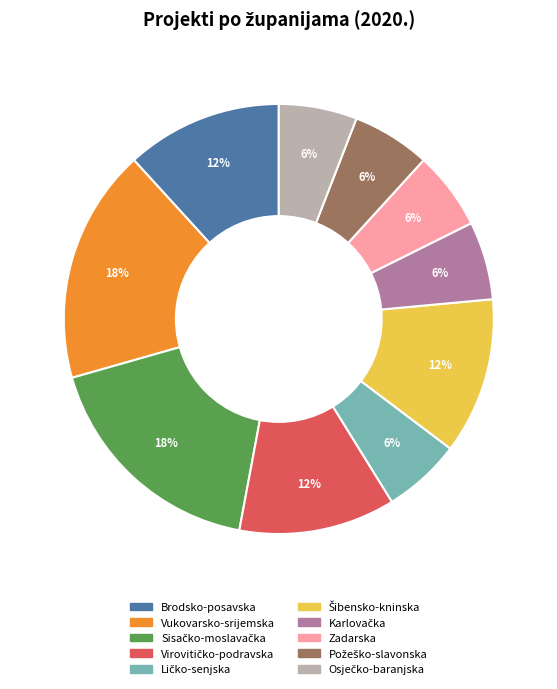

The Vukovarsko-srijemska slice represents 27% of the pie. True or false?

False